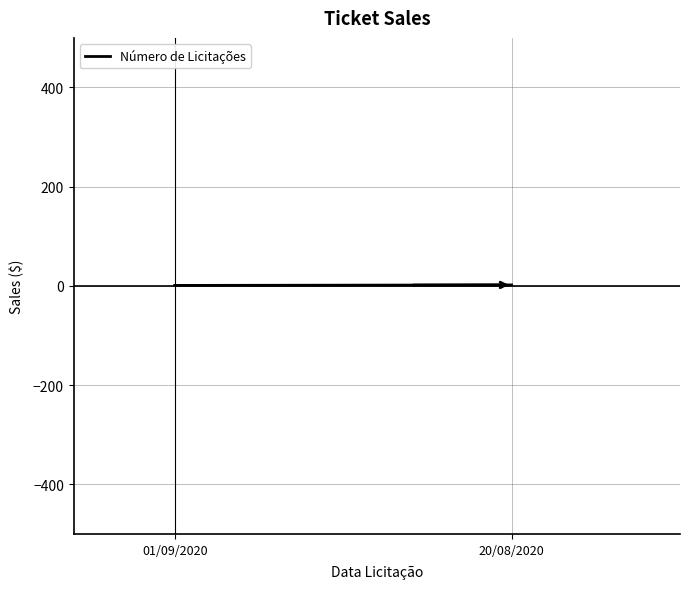

What is the label of the 2nd point from the left?

20/08/2020